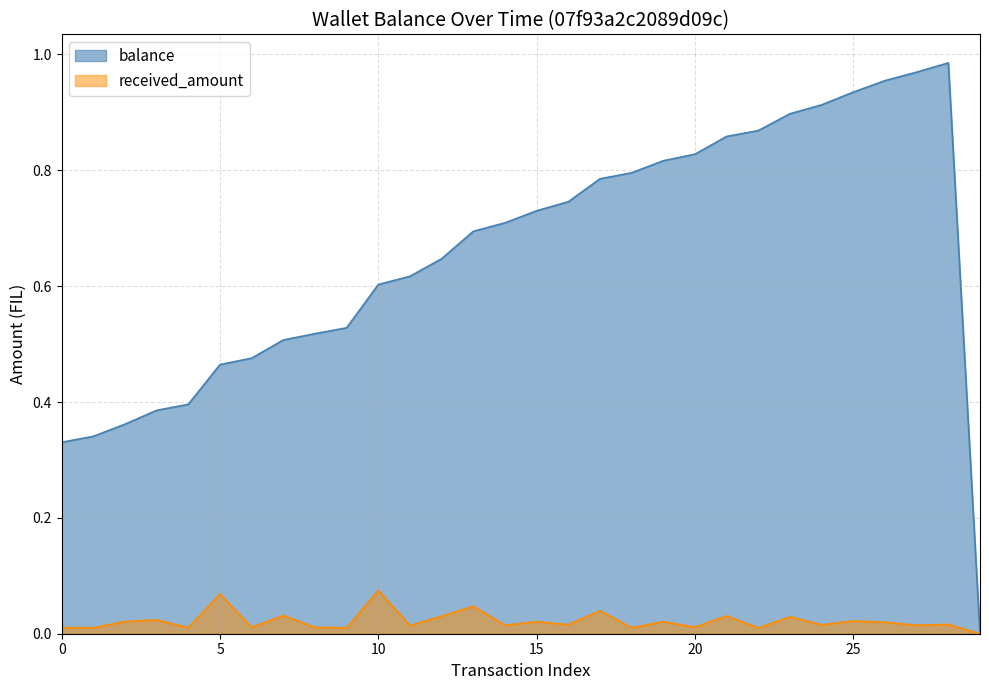

What is the spread (max minus min) of values at 28?

1.0